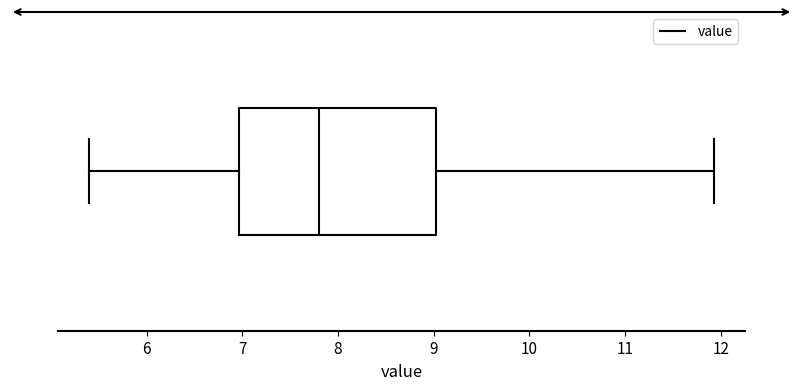

Transcribe this box plot: give where the median line is, the range the box spans, and where the two whiskers end, as read against the x-axis. The values are not printed on the chart, so give them approximately, as read against the axis.

median 7.8, box 7.0 to 9.0, whiskers 5.4 to 11.9